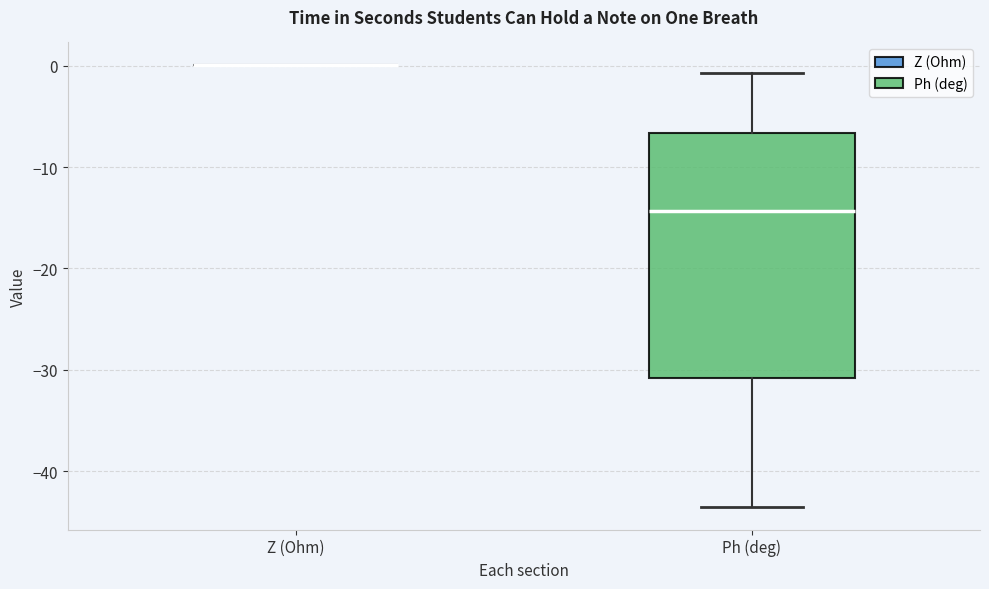

Comparing the boxes themselves (not the whiskers), which one is the tallest?

Ph (deg)